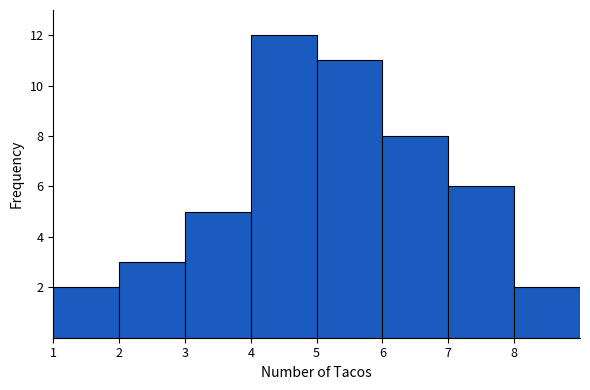

Reading left to right, transcribe this chart: for each bar, give the range it covers on the x-axis and its height. The values are not printed on the chart, so give them approximately, as read against the axis.

1 to 2: 2
2 to 3: 3
3 to 4: 5
4 to 5: 12
5 to 6: 11
6 to 7: 8
7 to 8: 6
8 to 9: 2